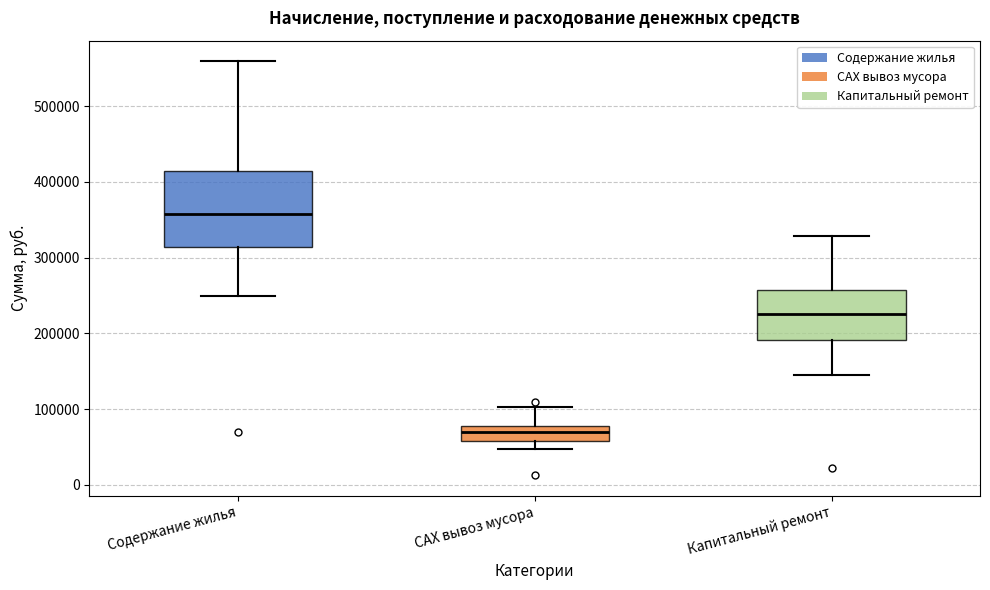

Where does the upper whisker of the box for Капитальный ремонт end on the y-axis? The values are not printed on the chart, so give them approximately, as read against the axis.

330000